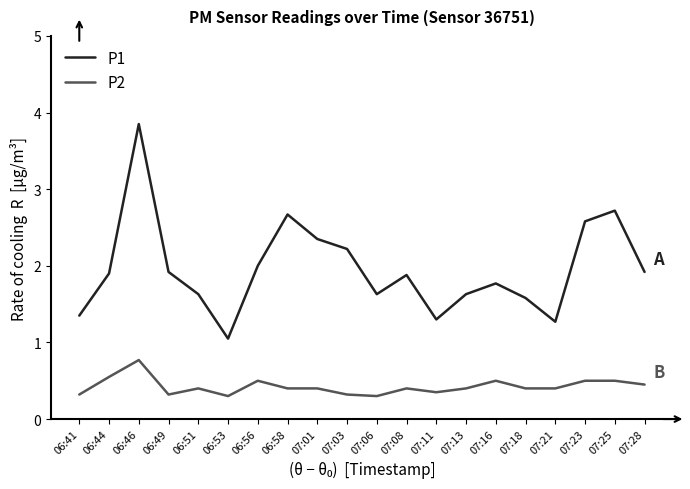

What position from the left is 06:49?

4